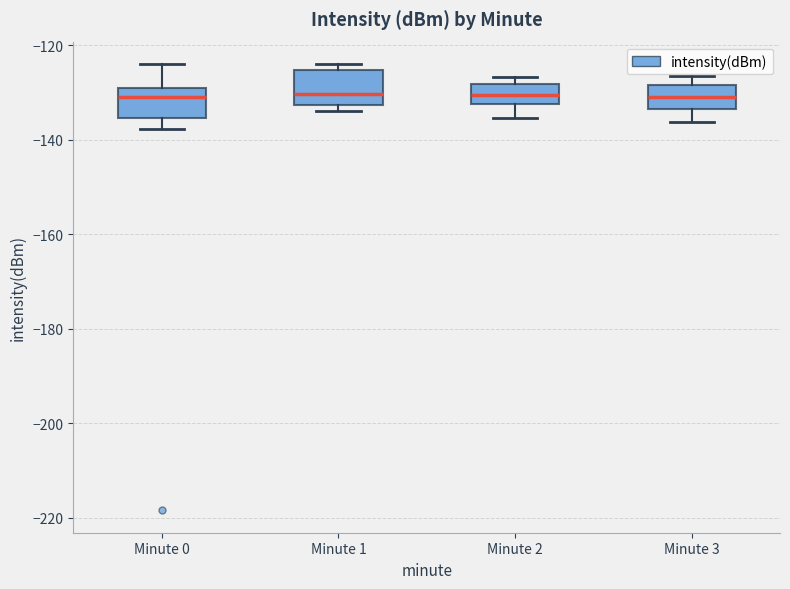

Where is the lower edge of the box for Minute 0 on the y-axis? The values are not printed on the chart, so give them approximately, as read against the axis.

-136